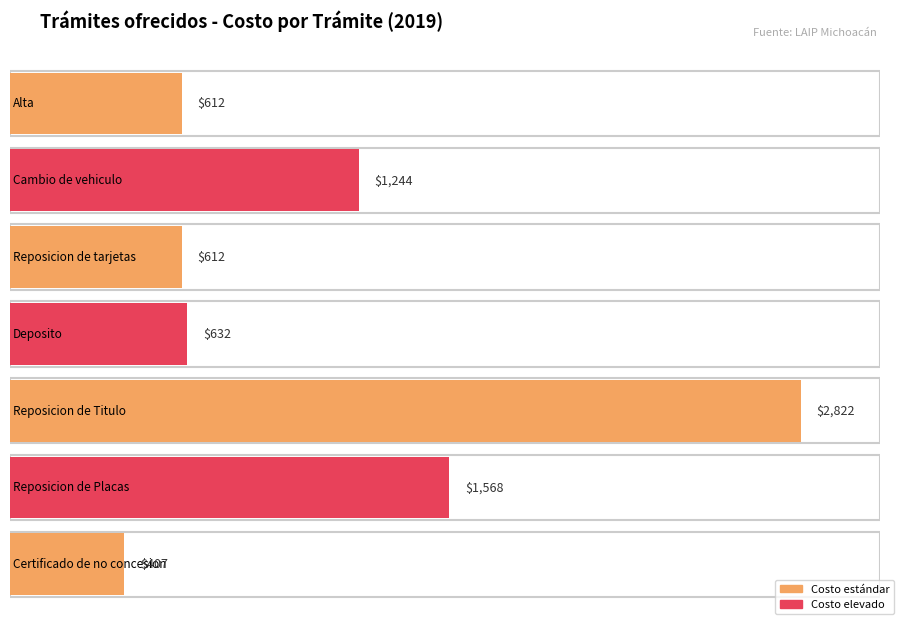

What is the greatest value displayed?

2822